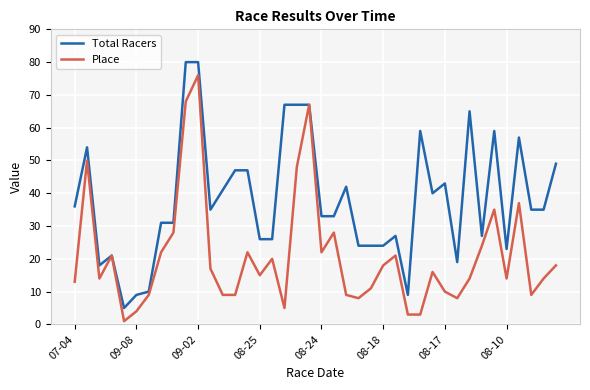

Rank the series by their maximum value, from highest to lowest.

Total Racers, Place